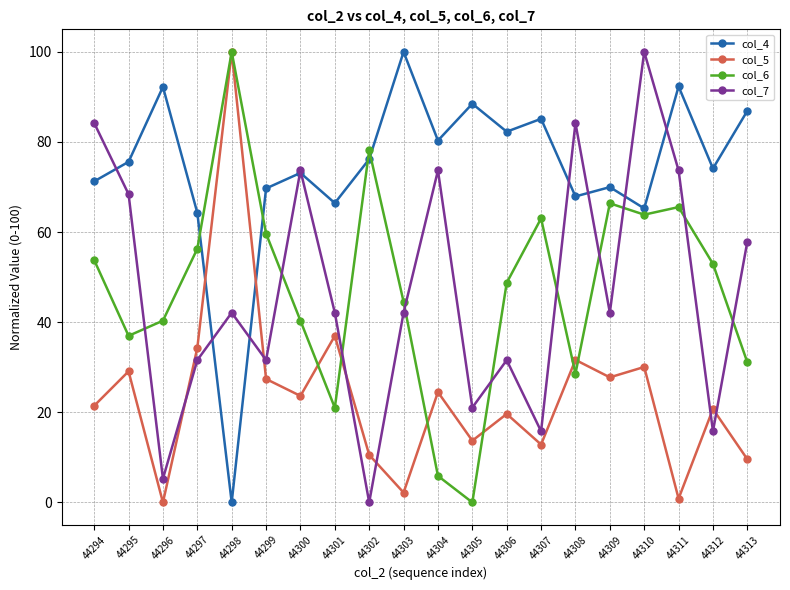

How many interior local valleys does the col_4 series have?

7